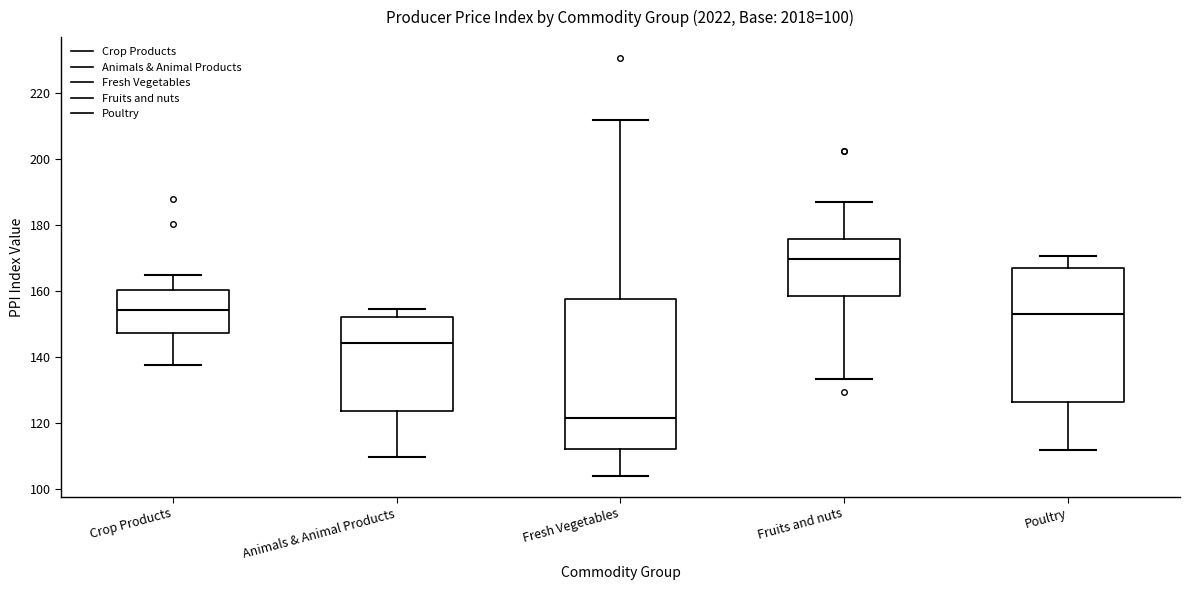

Which box is the tallest, from its lower edge to its upper edge?

Fresh Vegetables